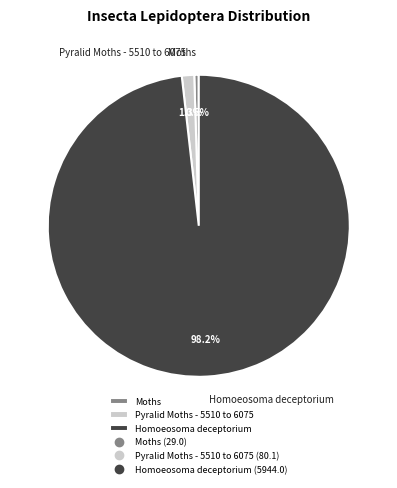

The Homoeosoma deceptorium slice represents 98% of the pie. True or false?

True